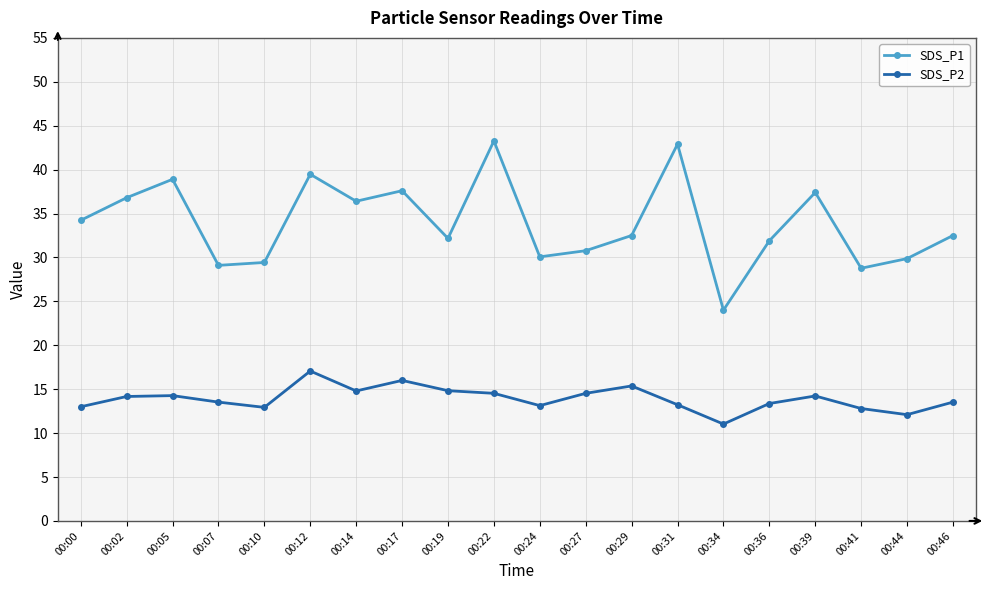

How many values in the SDS_P2 series exceed 14?

10